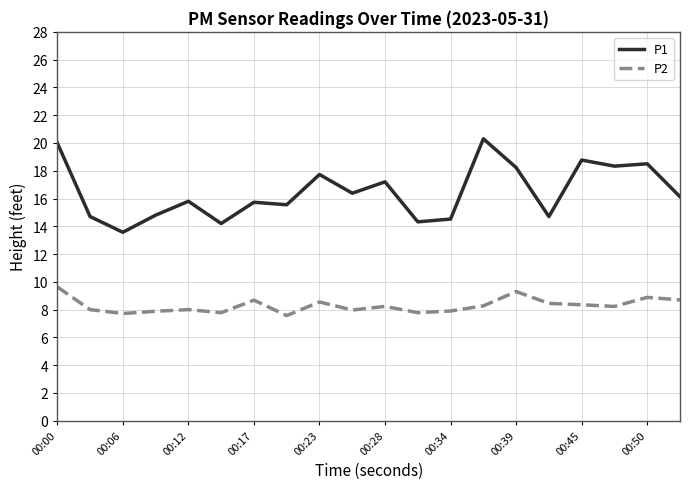

What is the average value of the P2 series?

8.3